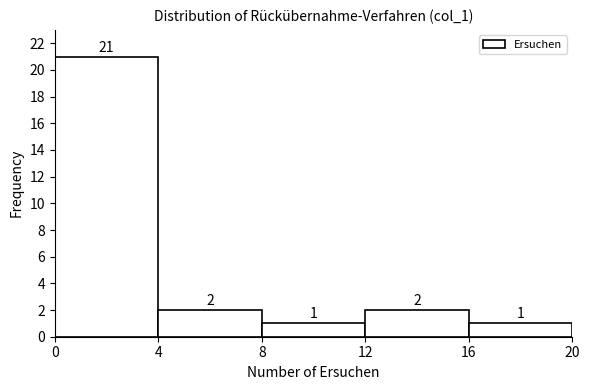

Reading left to right, list every bar in this chart as the range it spans on the x-axis followed by its height.

0 to 4: 21
4 to 8: 2
8 to 12: 1
12 to 16: 2
16 to 20: 1